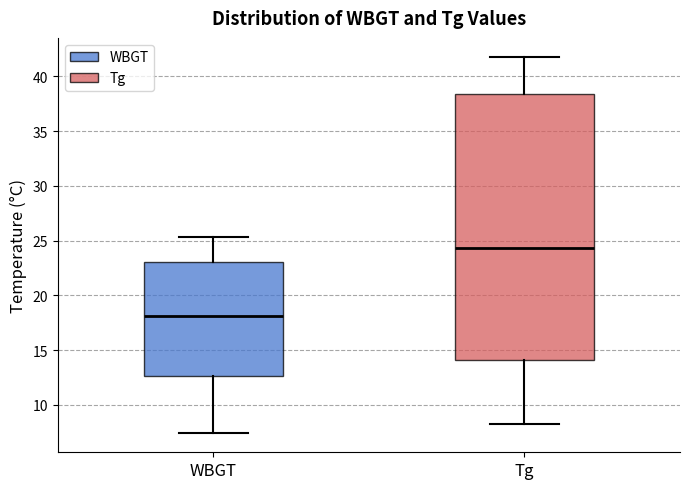

Reading left to right, read every box against the y-axis: the position of its median line, the range the box covers, and the ends of its whiskers. The values are not printed on the chart, so give them approximately, as read against the axis.

WBGT: median 18.0, box 12.5 to 23.0, whiskers 7.5 to 25.5
Tg: median 24.5, box 14.0 to 38.5, whiskers 8.5 to 42.0